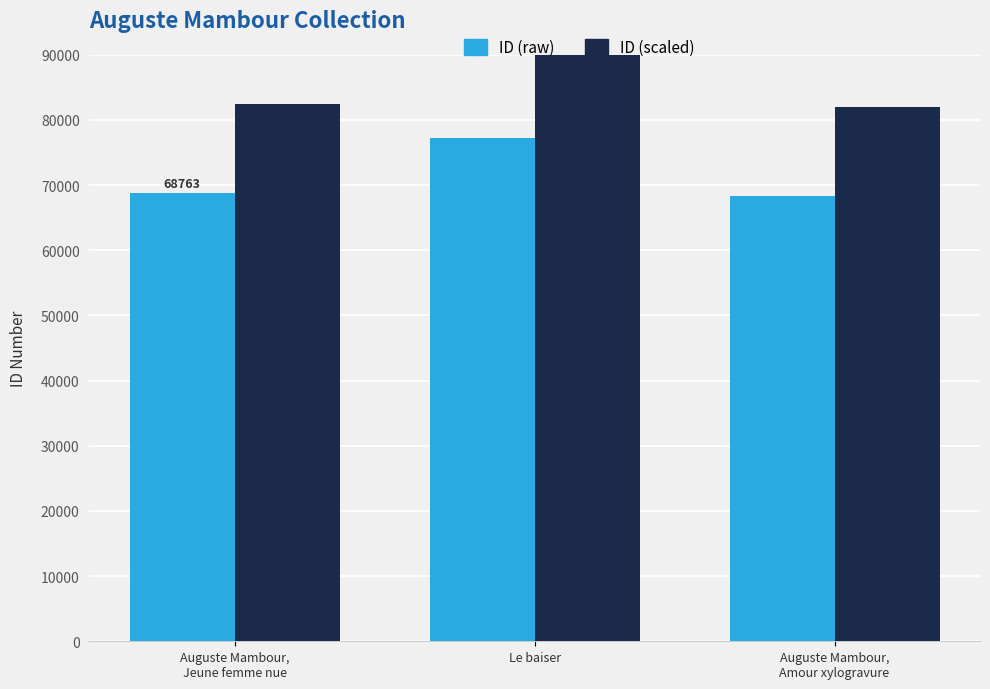

What position from the right is Auguste Mambour,
Amour xylogravure?

1